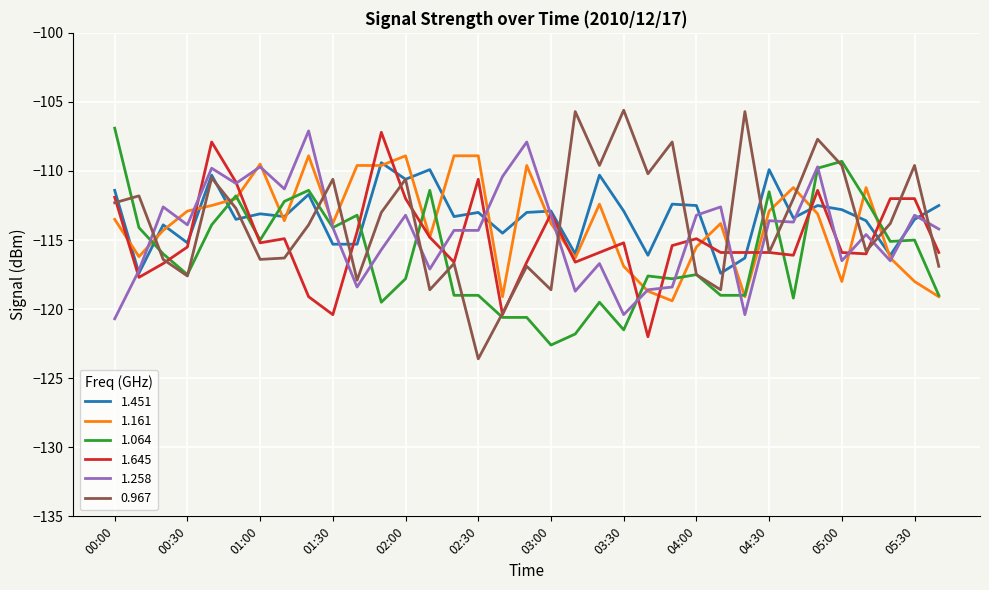

Does the chart have visible grid lines?

Yes